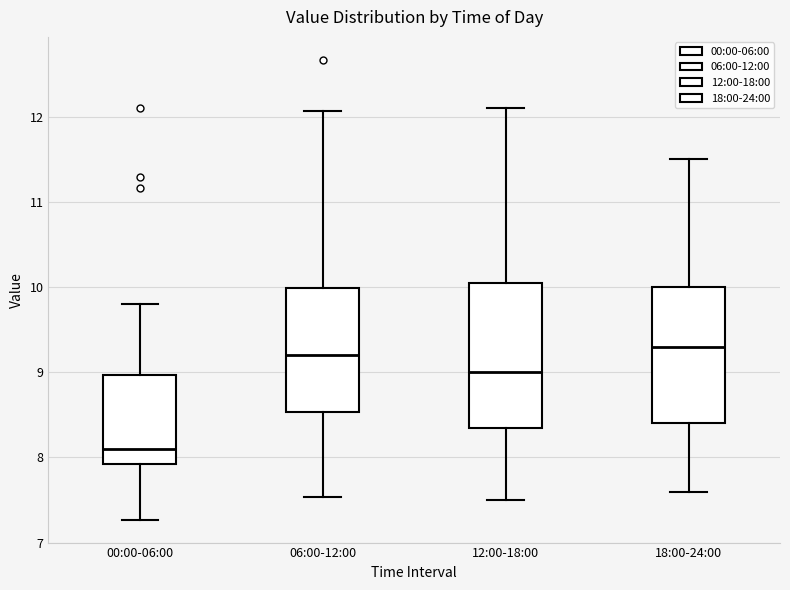

Which box has the highest median line?

18:00-24:00